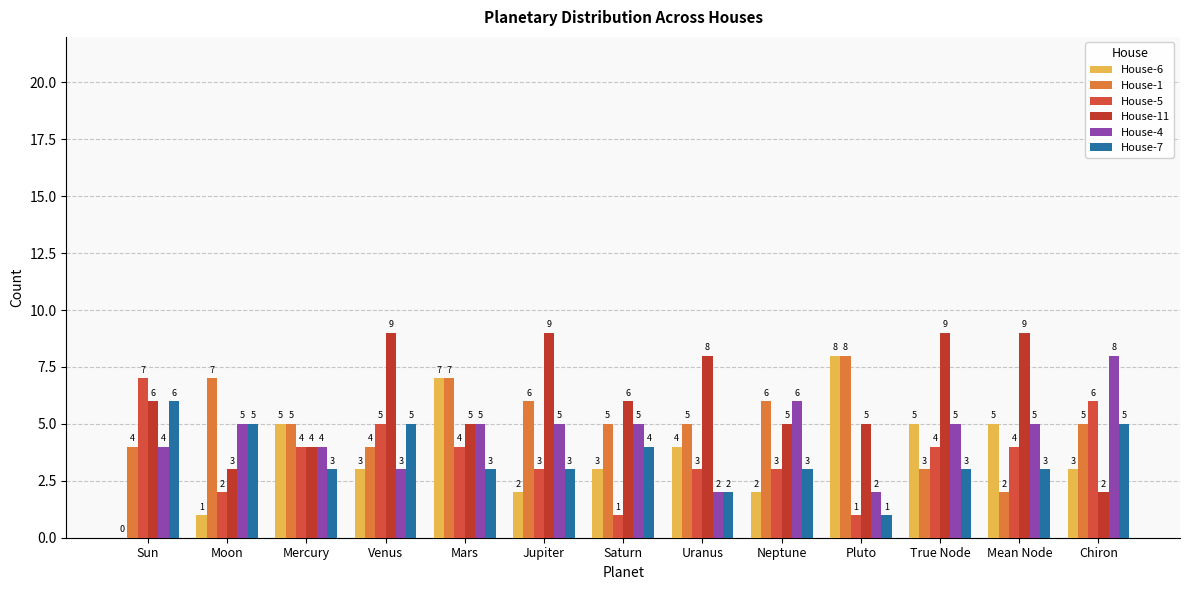

How many groups of bars are there?

13